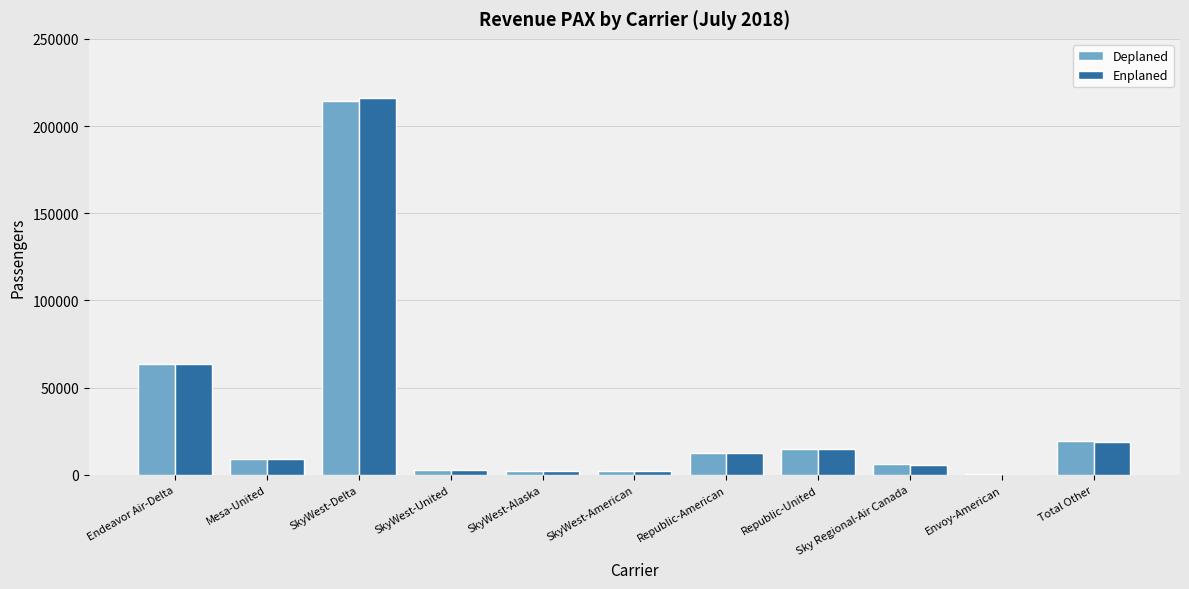

Is it true that Enplaned equals 9172 at Mesa-United?

True